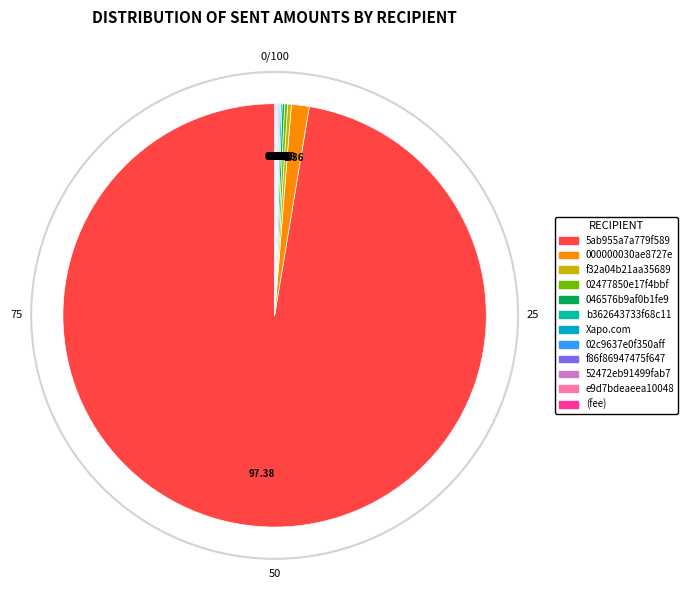

Which category accounts for the majority?

5ab955a7a779f589